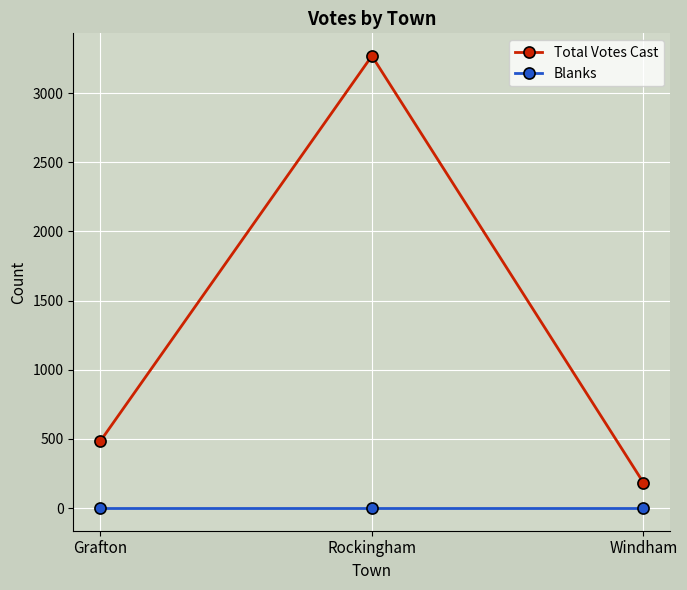

What is the difference between the maximum and minimum values in the Total Votes Cast series?

3083